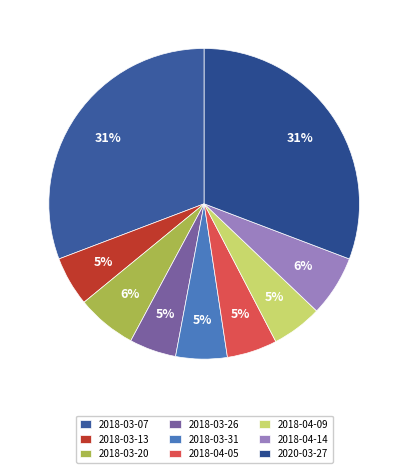

Does 2018-03-13 account for over 50% of the chart?

No